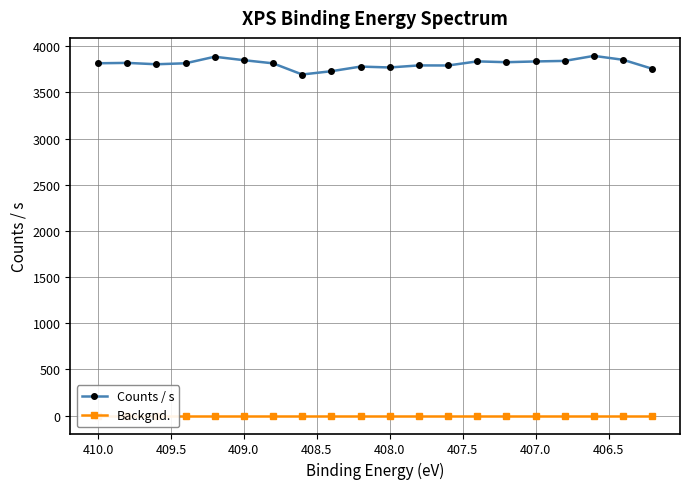

What is the maximum value shown in the chart?

3896.3